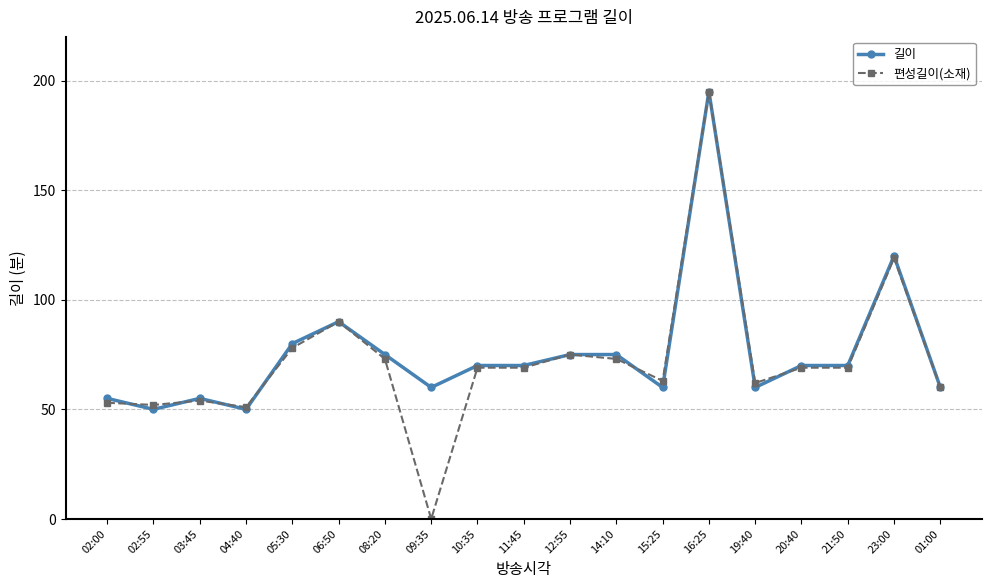

At which category does the chart reach its peak across all series?

16:25